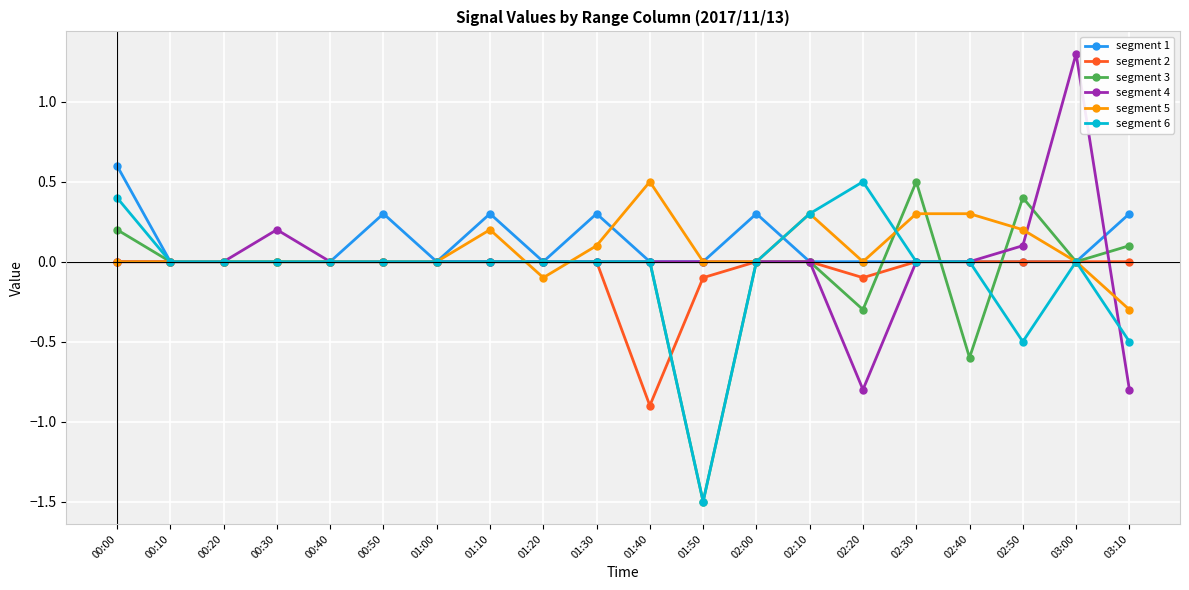

What is the spread (max minus min) of values at 01:50?

1.5